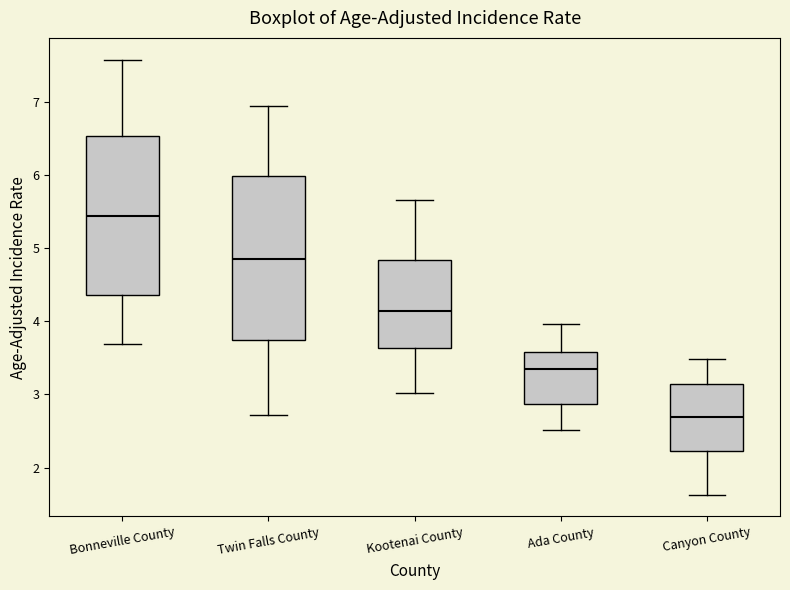

Where does the median line of the box for Twin Falls County sit on the y-axis? The values are not printed on the chart, so give them approximately, as read against the axis.

4.9